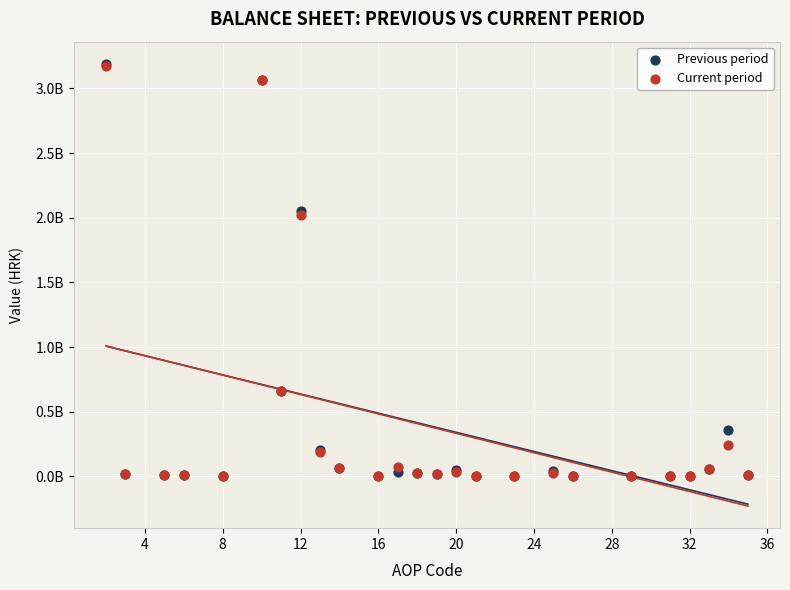

What are all the series names shown in the legend?

Previous period, Current period